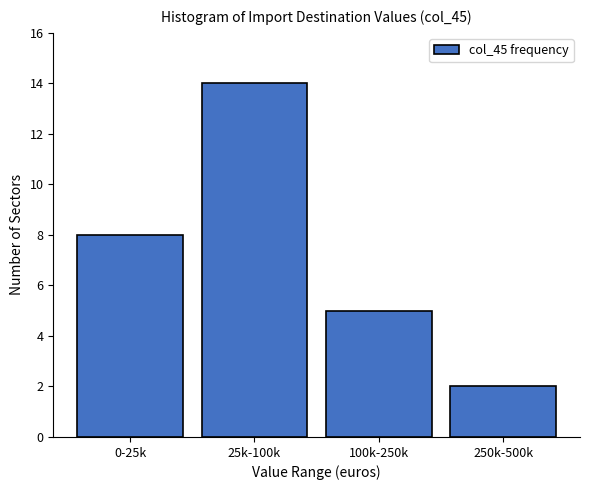

Reading left to right, transcribe all the data shown in this chart.

8	14	5	2